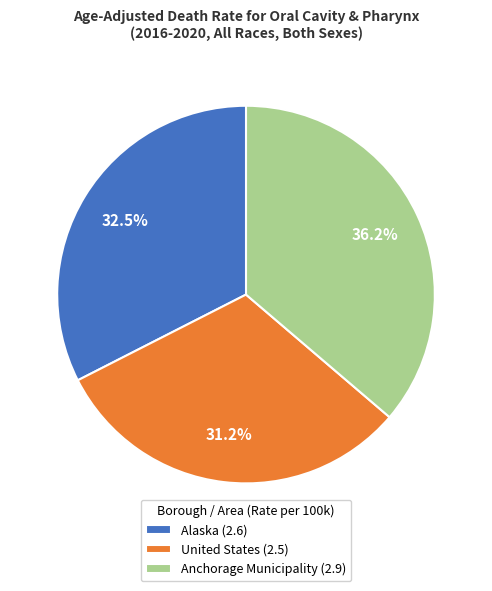

Rank the categories by value from lowest to highest.

United States, Alaska, Anchorage Municipality